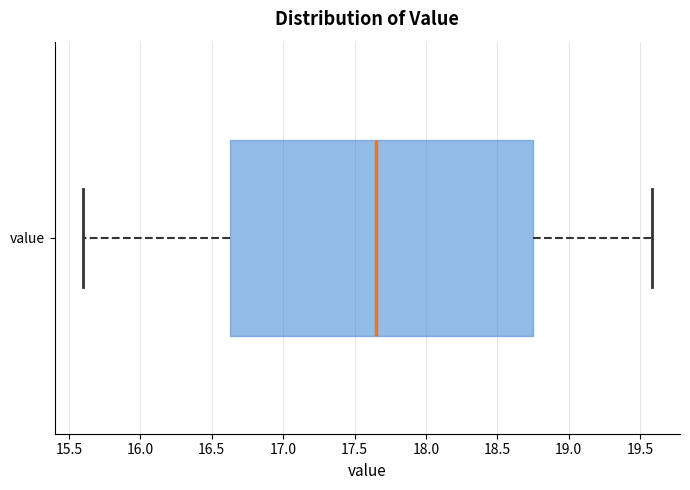

Read this box plot against the x-axis: the position of the median line, the range covered by the box, and the ends of both whiskers. The values are not printed on the chart, so give them approximately, as read against the axis.

median 17.65, box 16.65 to 18.75, whiskers 15.60 to 19.60